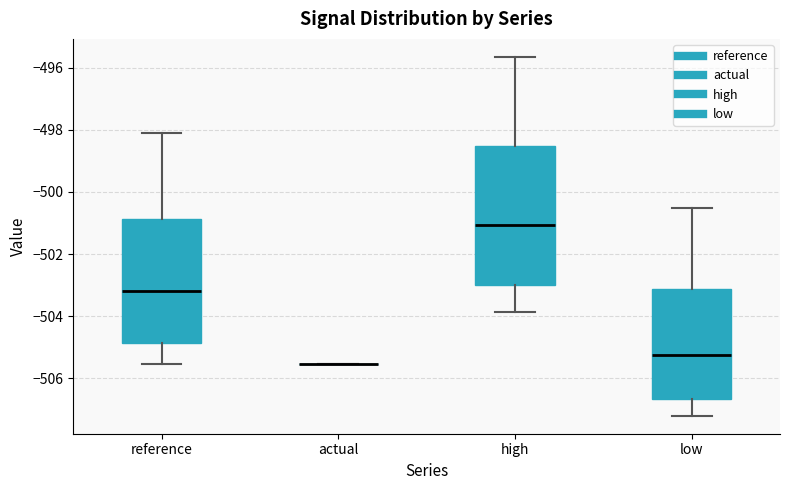

Reading left to right, transcribe this box plot: for each box, give where its median line is, the range the box spans, and where its two whiskers end, as read against the y-axis. The values are not printed on the chart, so give them approximately, as read against the axis.

reference: median -503.2, box -504.8 to -500.8, whiskers -505.6 to -498.2
actual: box collapsed to a line at -505.6, whiskers -505.6 to -505.6
high: median -501.0, box -503.0 to -498.6, whiskers -503.8 to -495.6
low: median -505.2, box -506.6 to -503.2, whiskers -507.2 to -500.6